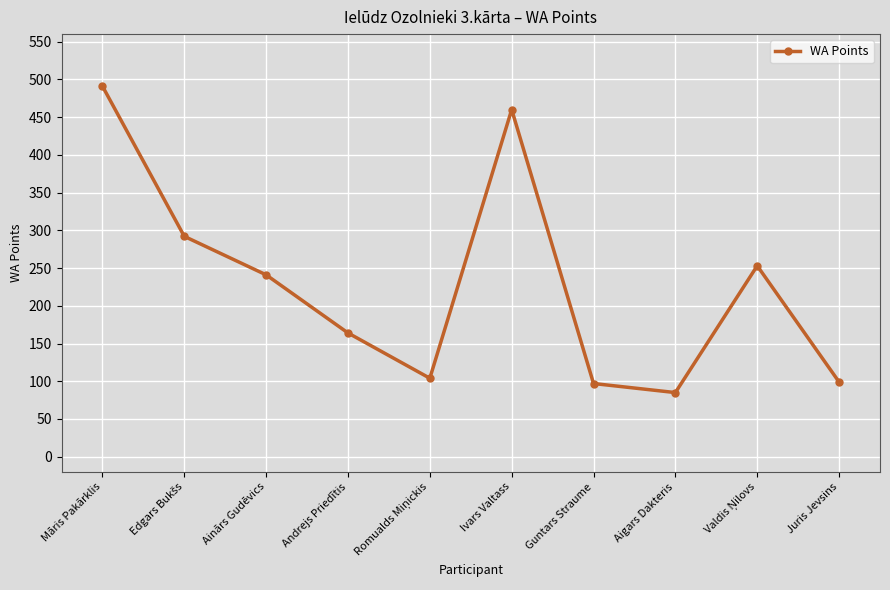

What position from the right is Aigars Dakteris?

3